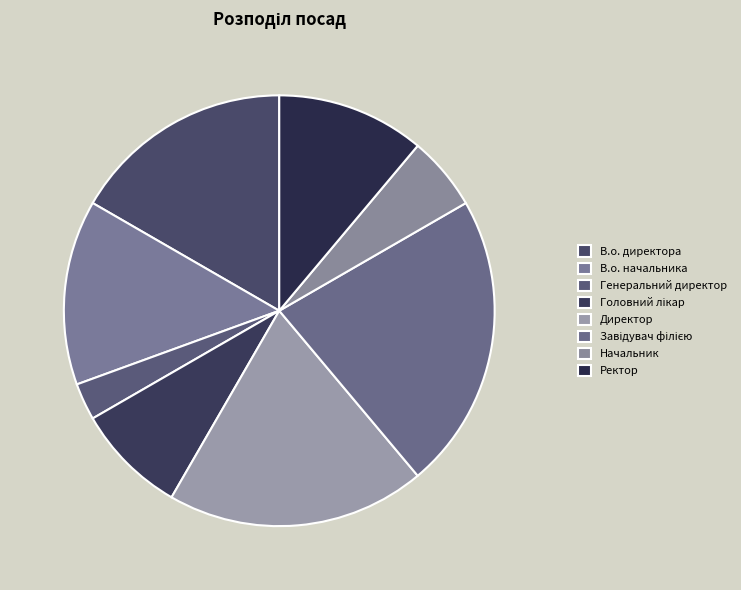

Is В.о. начальника the majority of the pie?

No